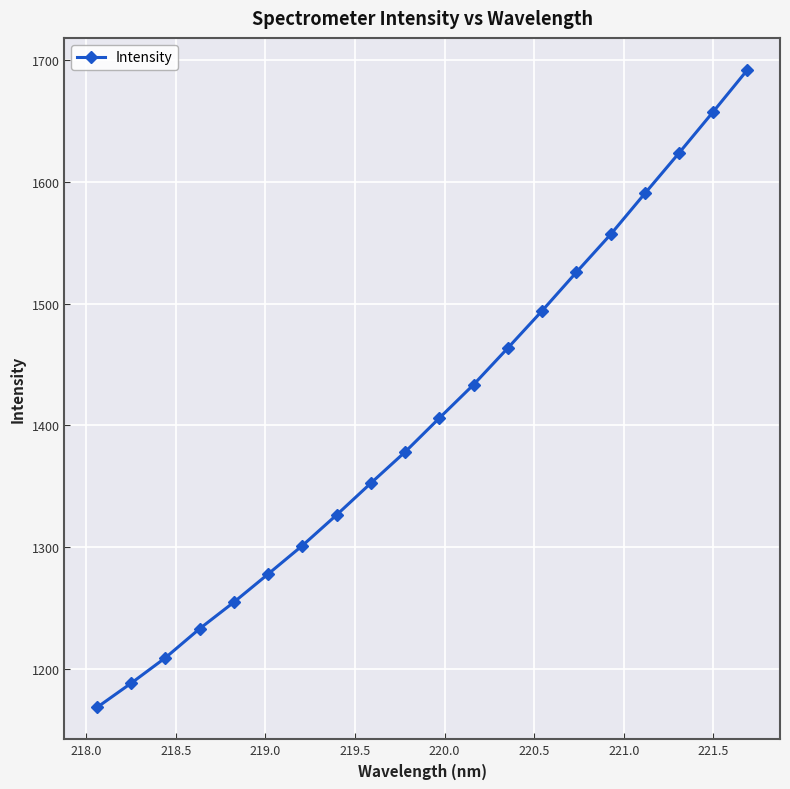

What is the value of the 12th point from the left?

1433.6